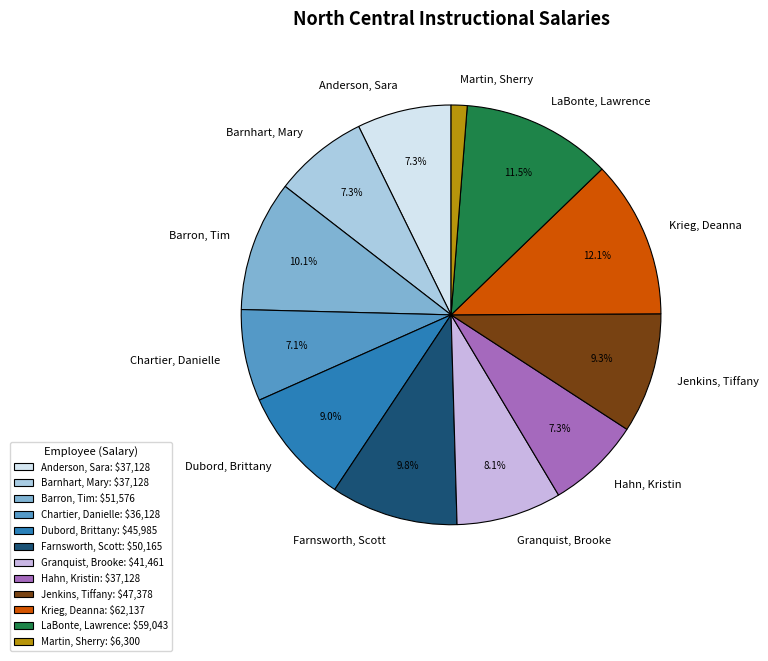

Is it true that Dubord, Brittany is 9% of the pie?

True